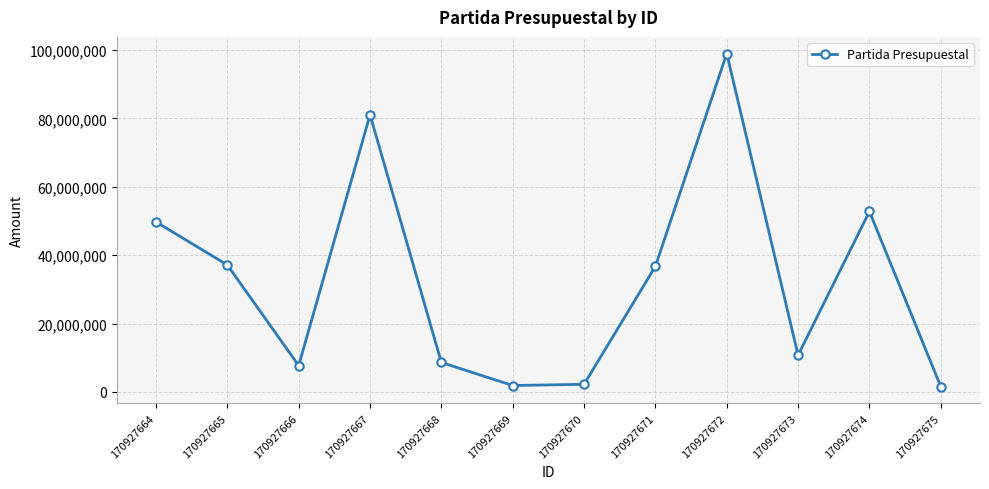

Which category has the highest value across all series?

170927672